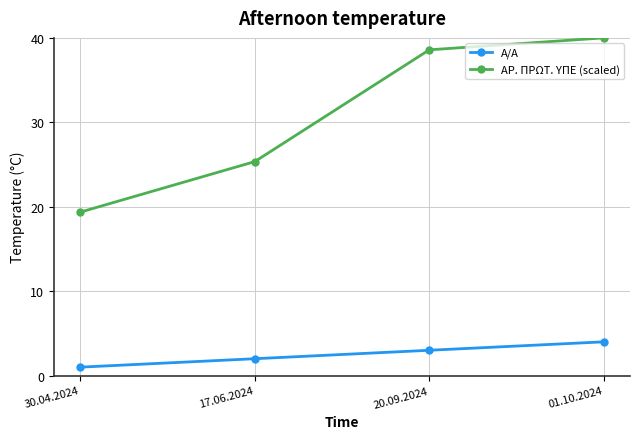

The ΑΡ. ΠΡΩΤ. ΥΠΕ (scaled) series shows 38.6 at 20.09.2024. True or false?

True